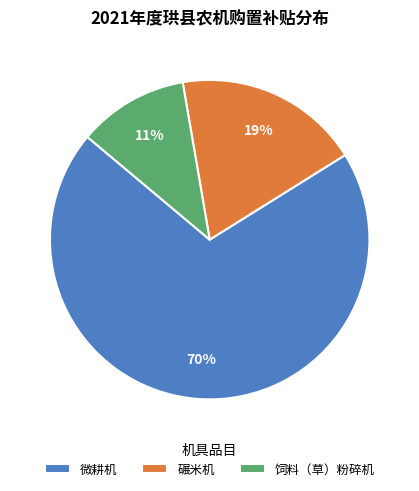

What is the smallest slice in the pie chart?

饲料（草）粉碎机